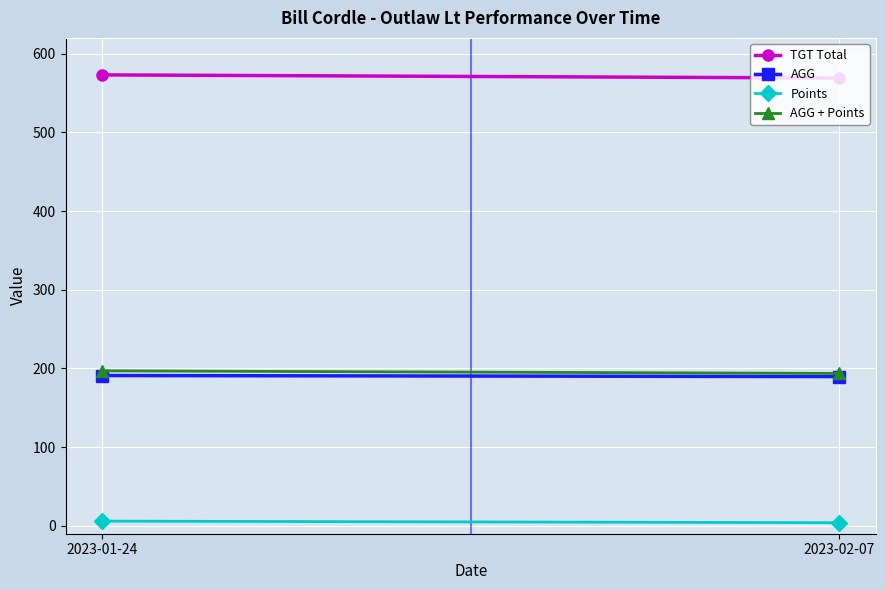

What is the label of the 1st point from the left?

2023-01-24